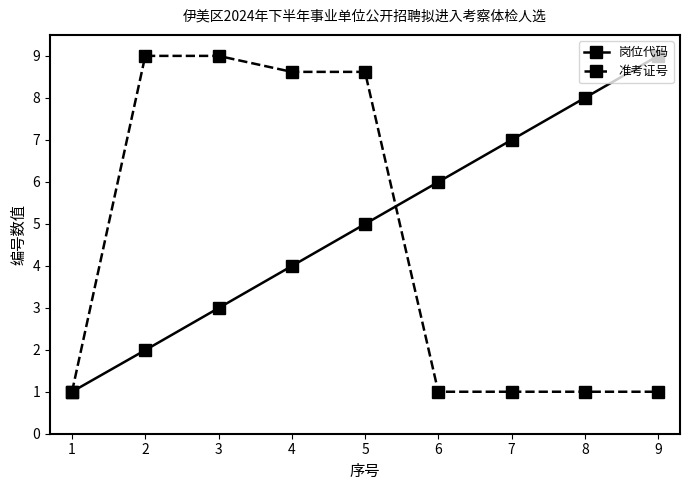

Is it true that 岗位代码 equals 8.4 at 5?

False